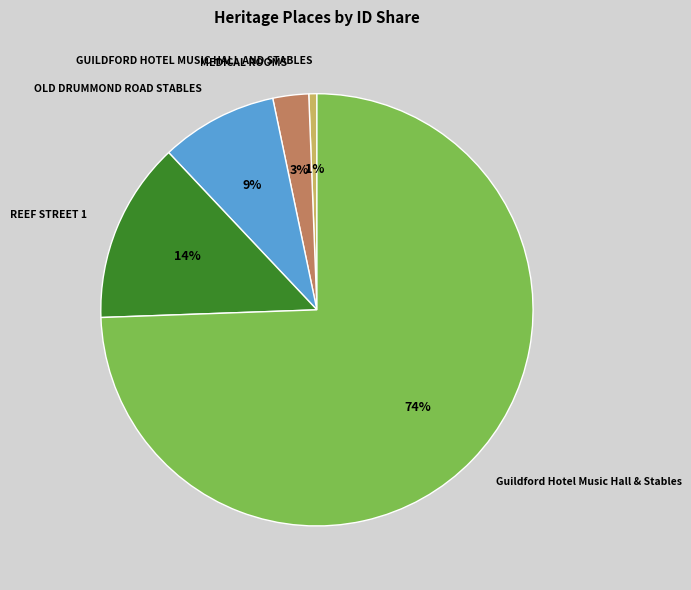

Which category has the smallest portion of the pie?

GUILDFORD HOTEL MUSIC HALL AND STABLES